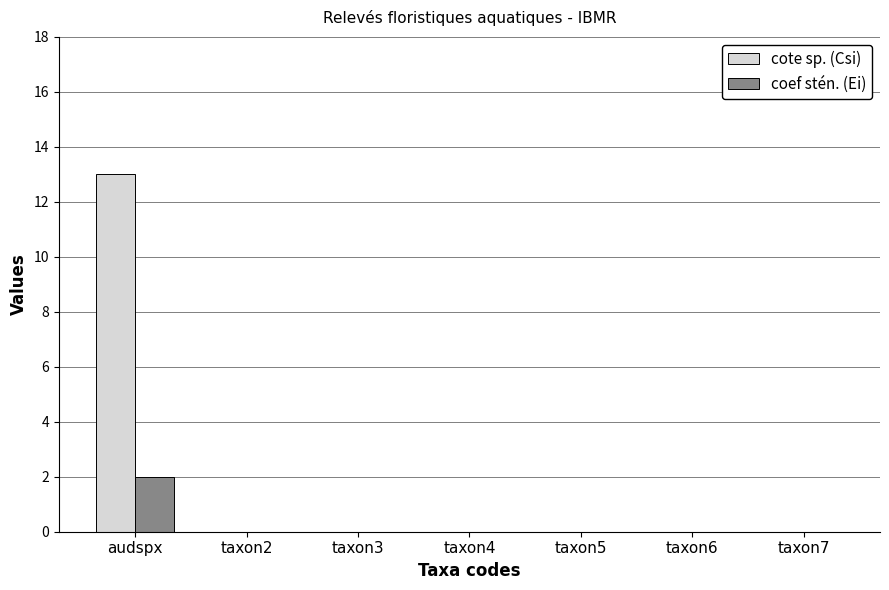

What is the average value of the cote sp. (Csi) series?

2